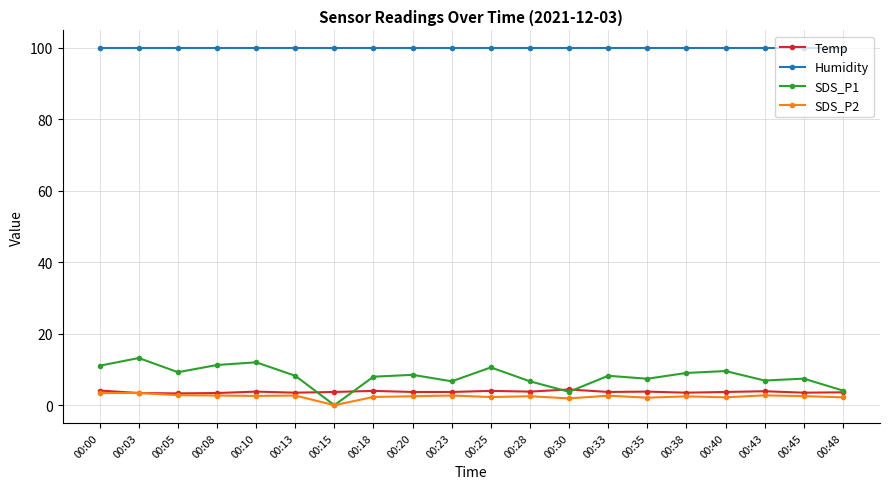

True or false: SDS_P1 and Humidity cross at least once.

False